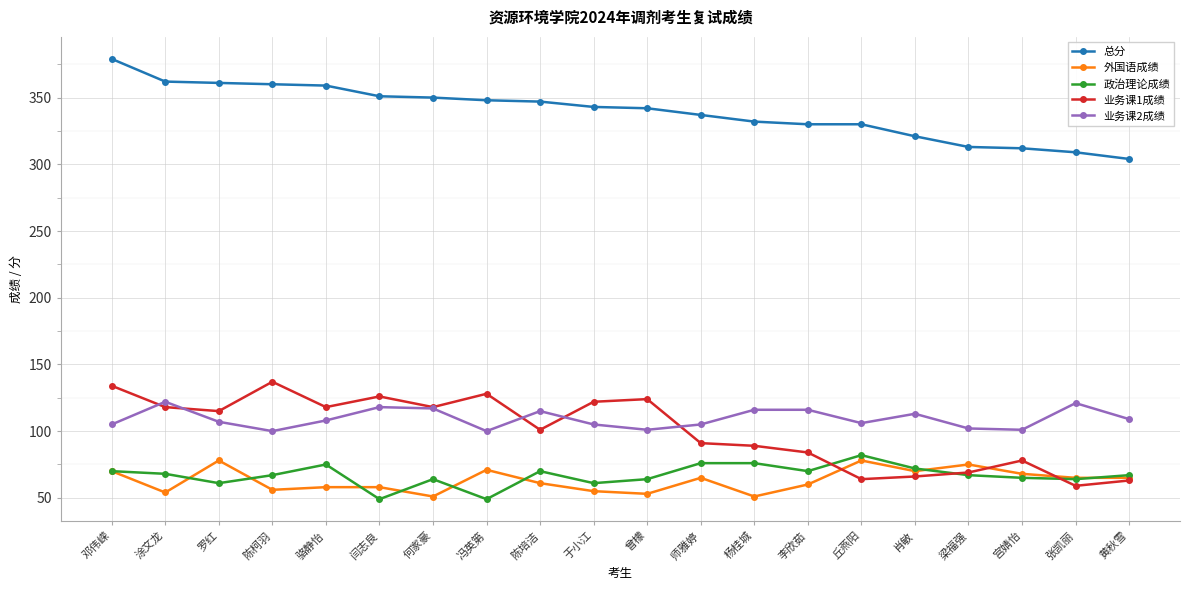

Read the 外国语成绩 value at 罗红.

78